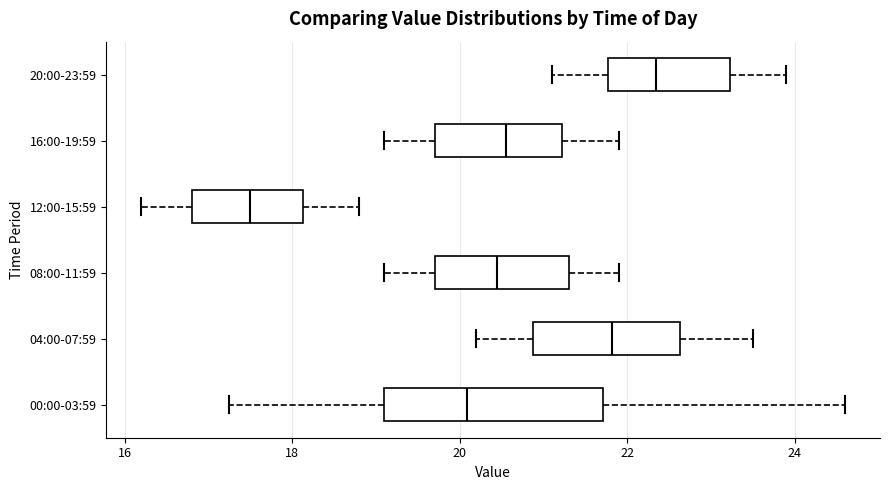

Comparing the boxes themselves (not the whiskers), which one is the widest?

00:00-03:59